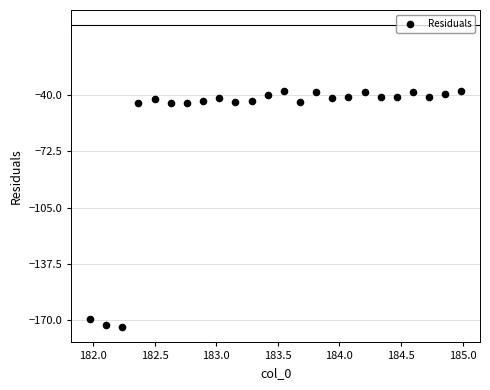

What is the range of Y values (max minus min)?

135.9